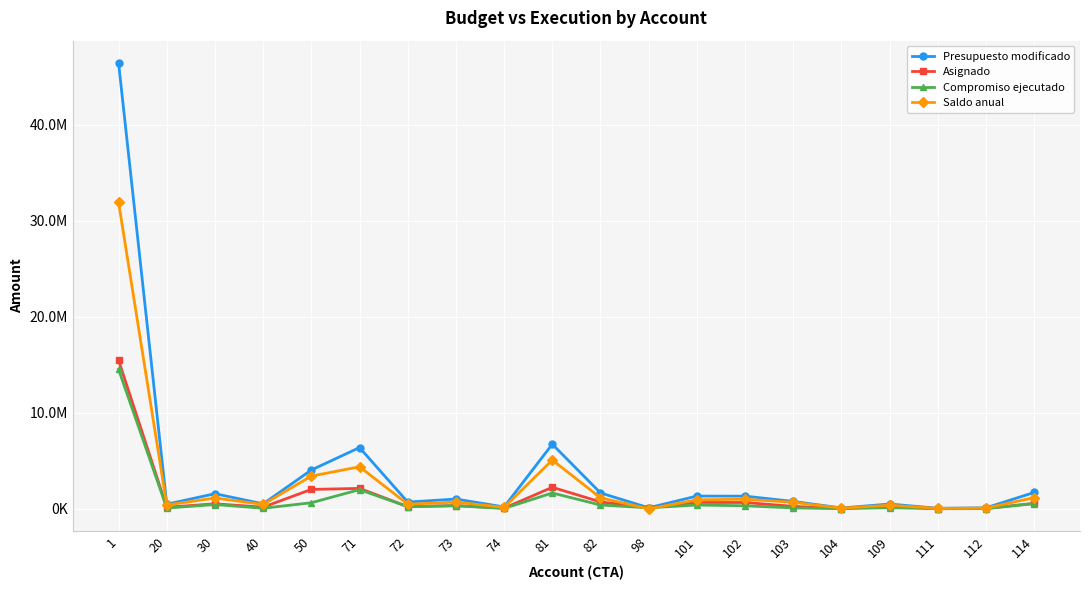

Is this an area chart (filled region under the line)?

No